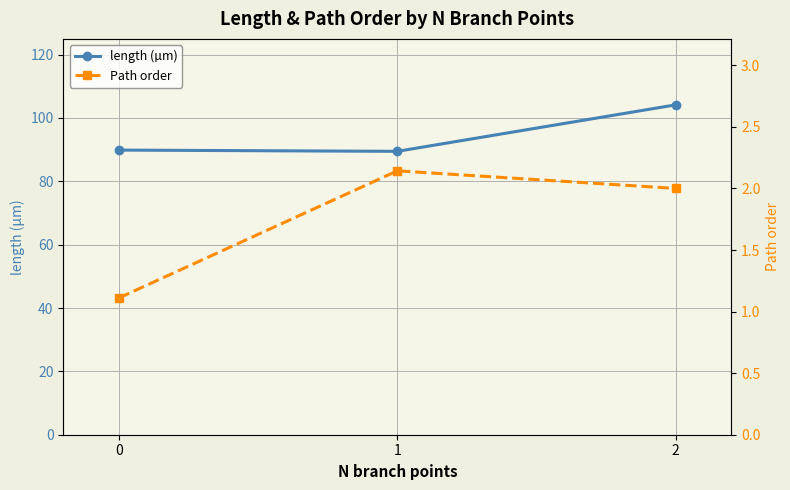

Count the number of categories in the chart.

3